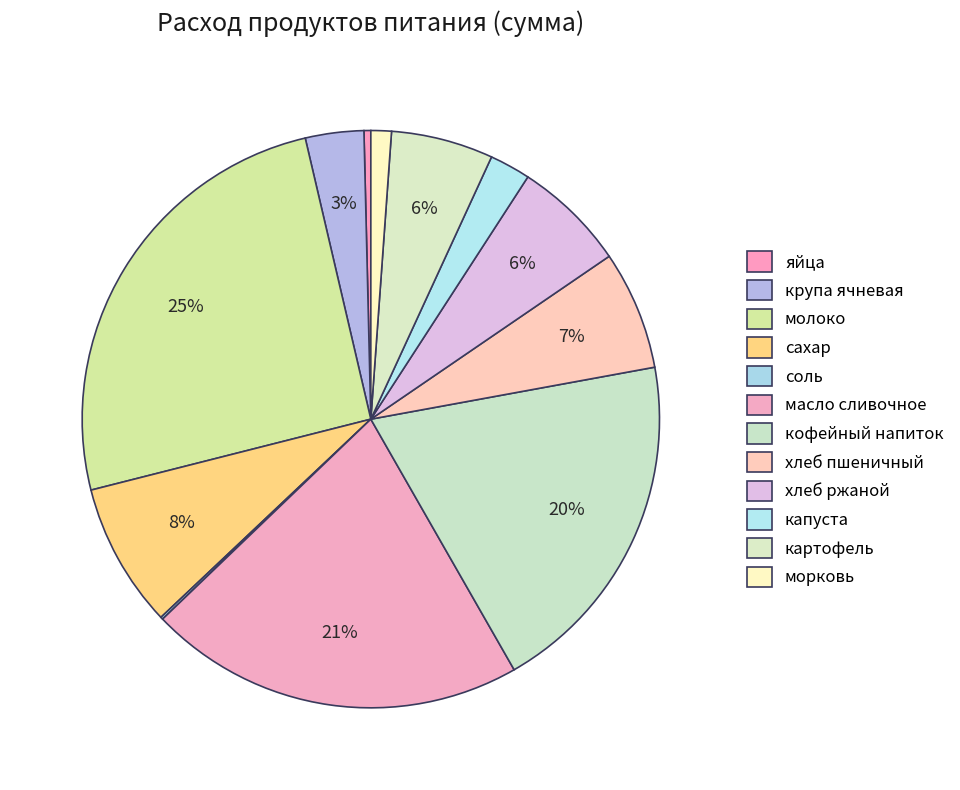

How many slices are in this pie chart?

12